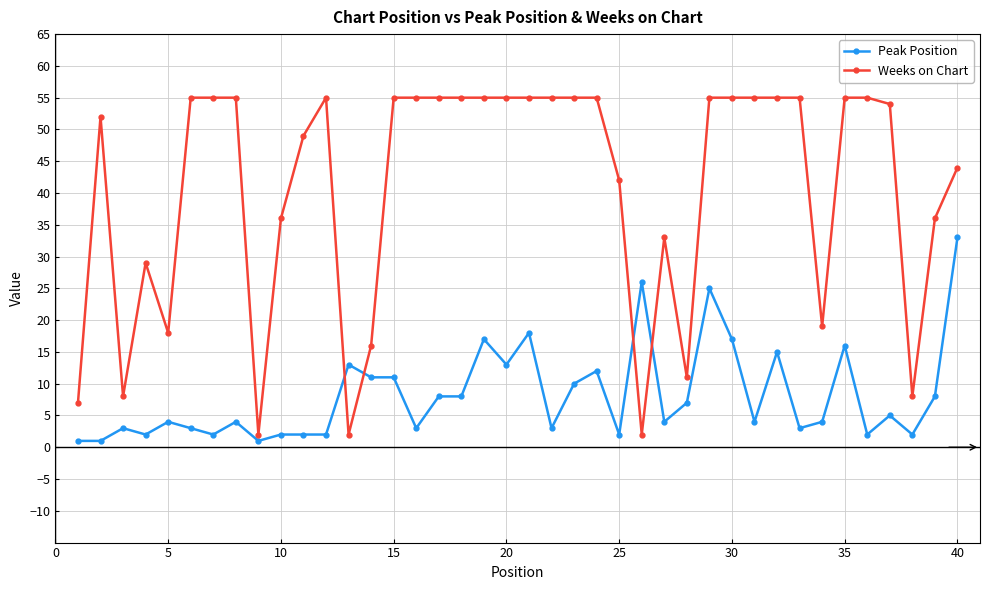

What is the difference between the maximum and second lowest values in the Peak Position series?

32